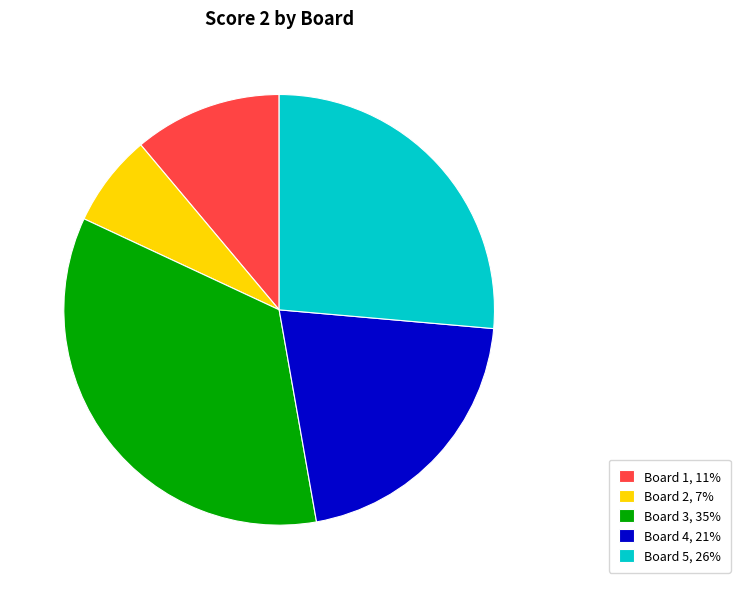

What is the largest slice in the pie chart?

Board 3, 35%